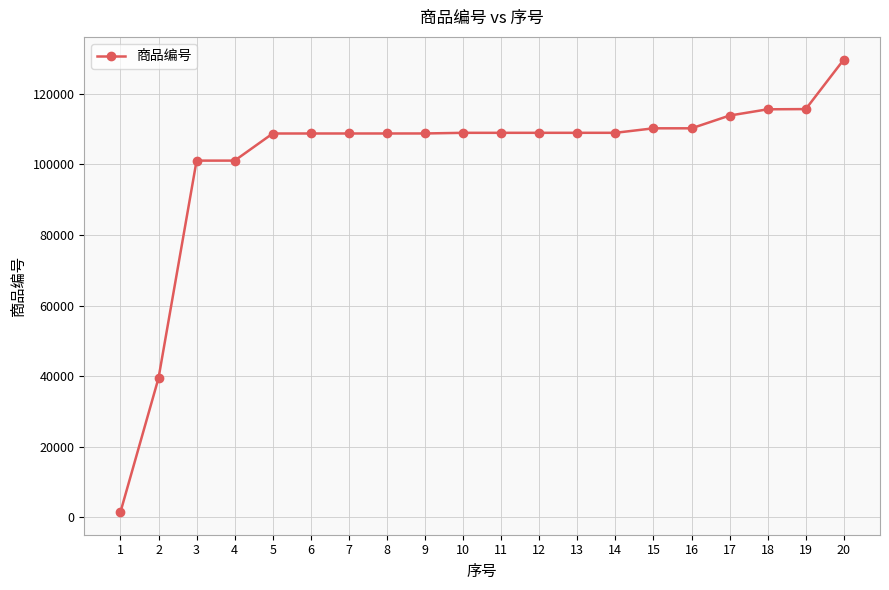

What is the value of the 15th point from the left?

110262